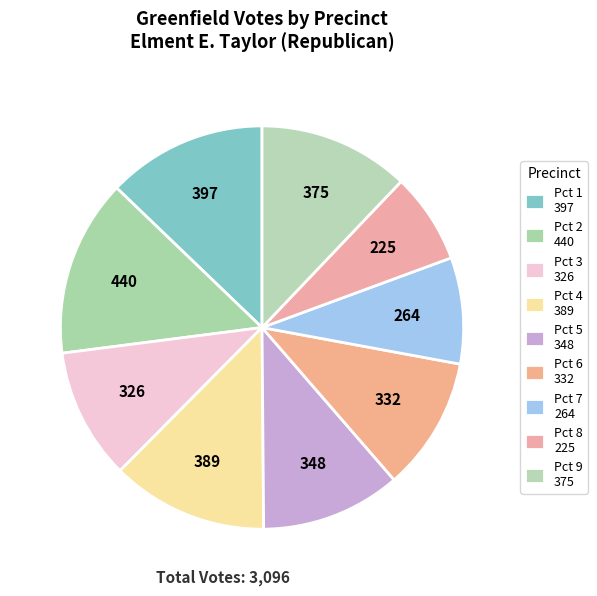

What is the smallest slice in the pie chart?

Pct 8